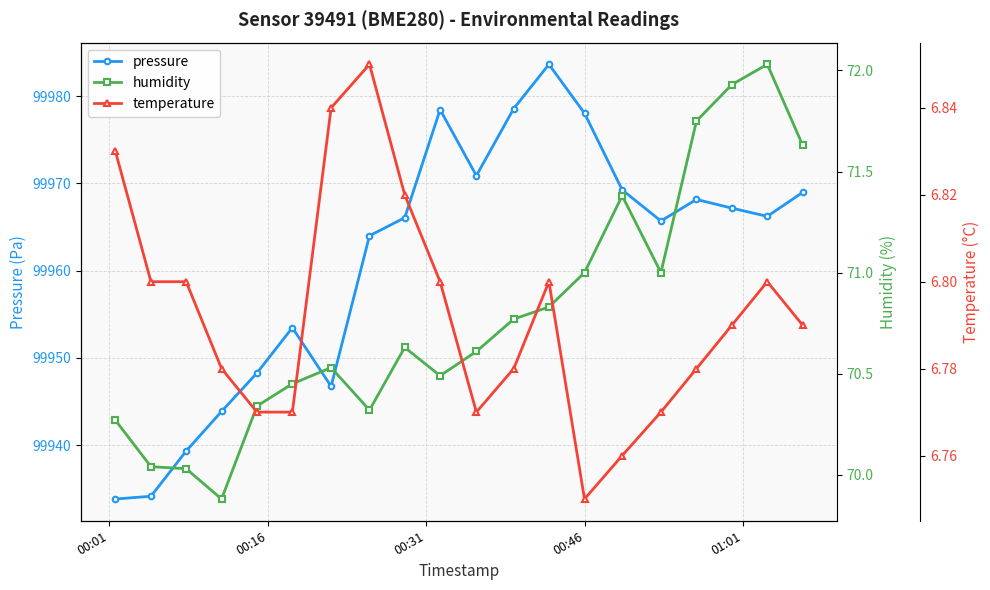

What is the value of the pressure point at the 17th from the left?

99968.2